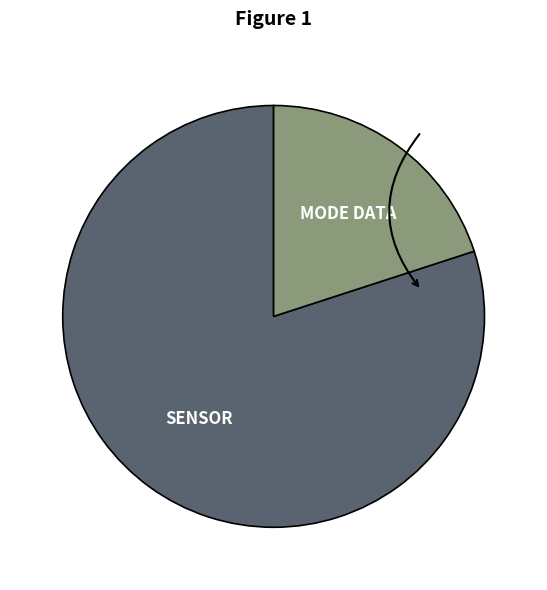

Do SENSOR and MODE DATA together represent more than half of the pie?

Yes